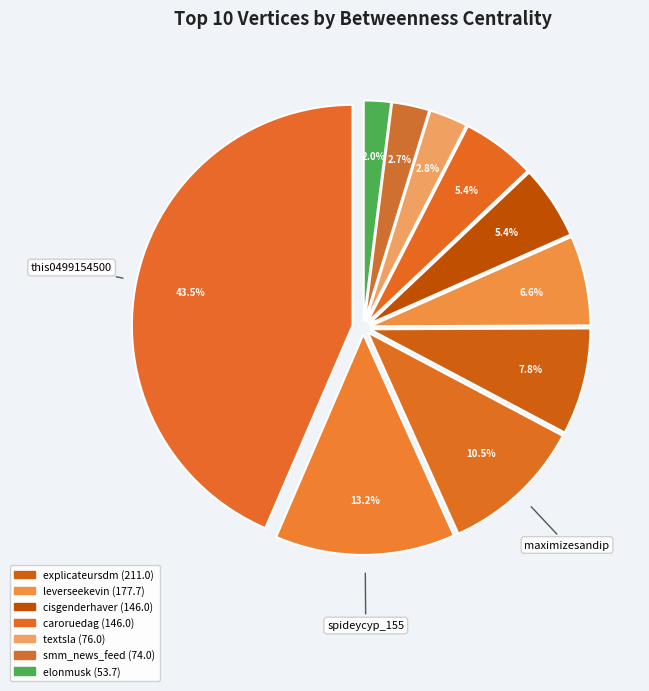

How many slices are in this pie chart?

10